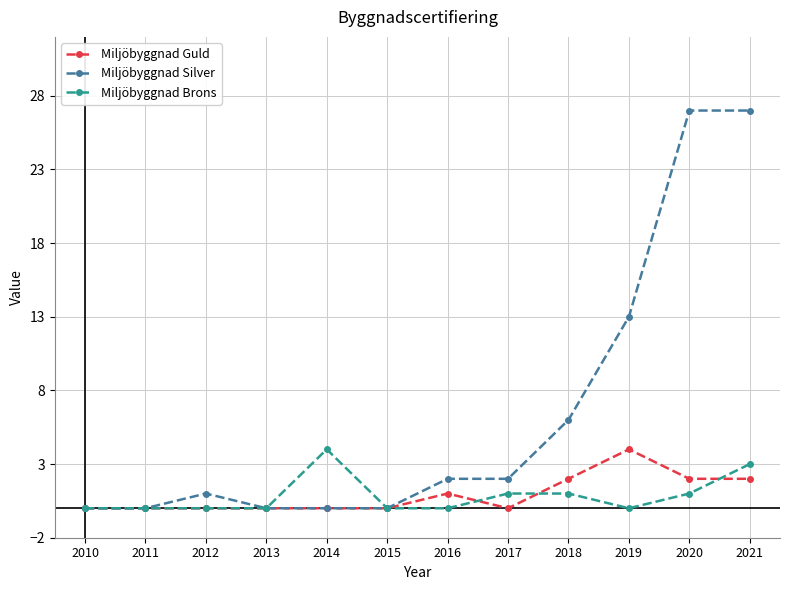

True or false: Miljöbyggnad Brons has more than 0 points higher than both neighbors.

True